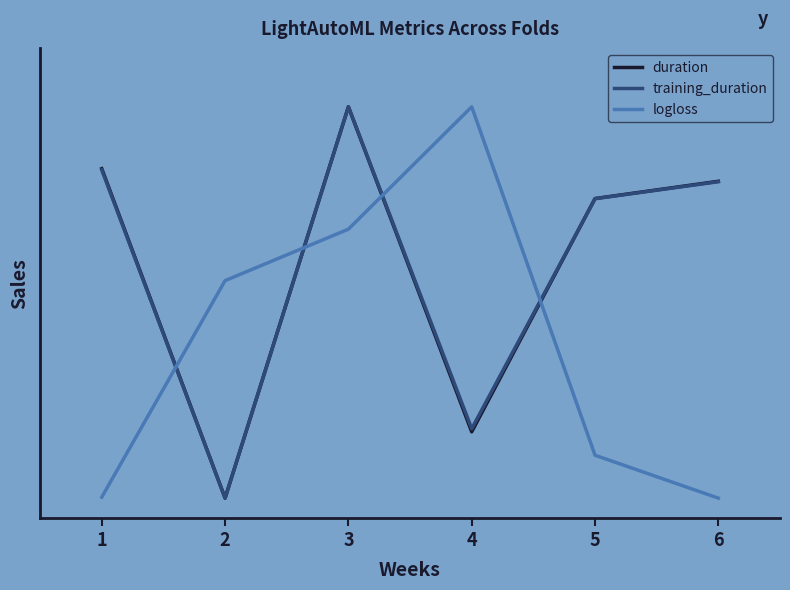

At how many categories does at least one series exceed 0?

6